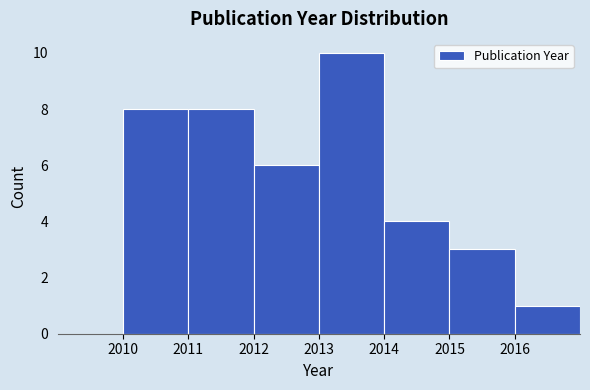

How tall is the bar that spans 2013 to 2014 on the x-axis? The values are not printed on the chart, so give them approximately, as read against the axis.

10